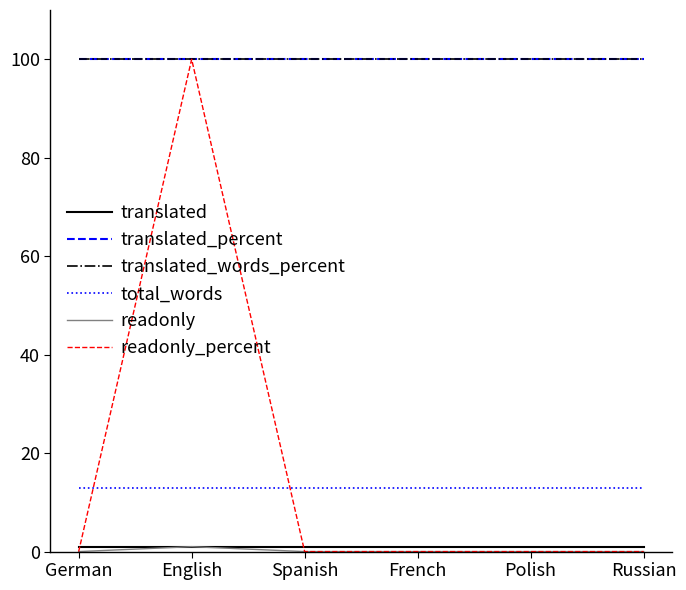

Does the chart have visible grid lines?

No